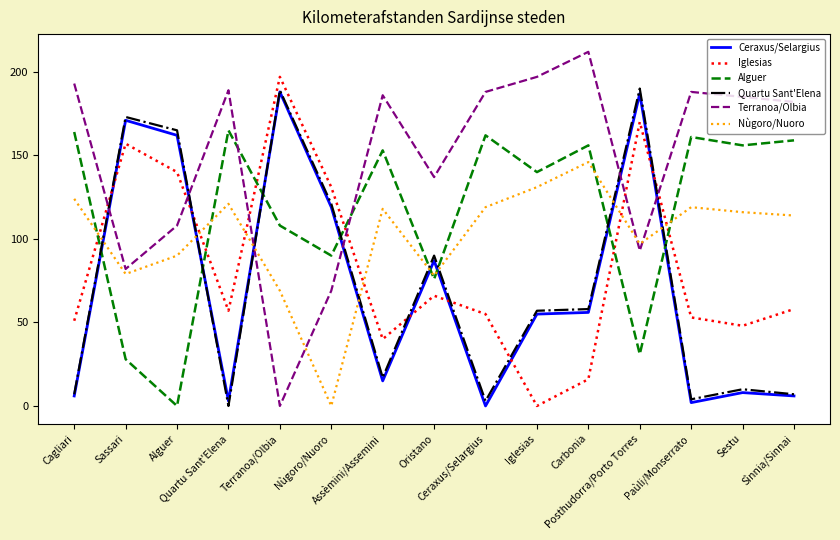

What are all the series names shown in the legend?

Ceraxus/Selargius, Iglesias, Alguer, Quartu Sant'Elena, Terranoa/Olbia, Nùgoro/Nuoro